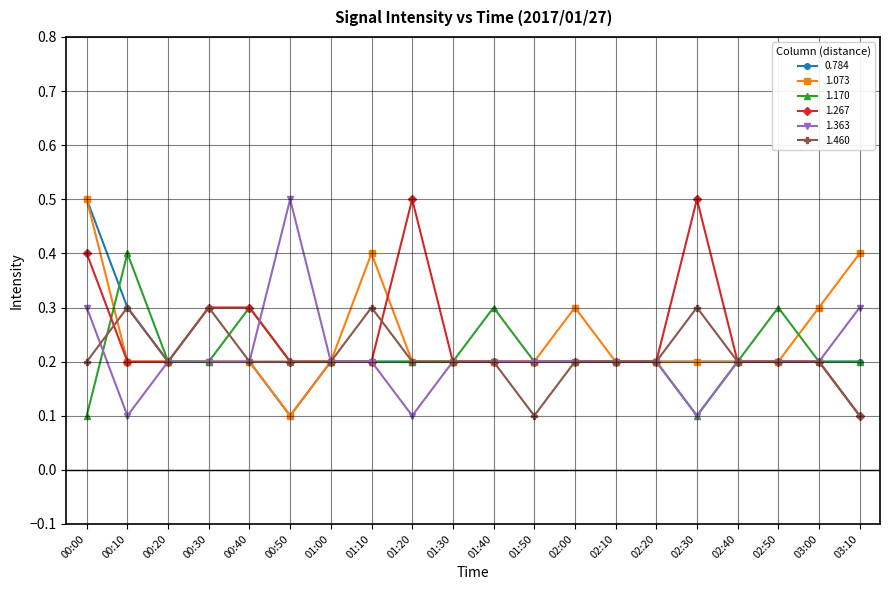

Where is the first local maximum for 1.460?

00:10